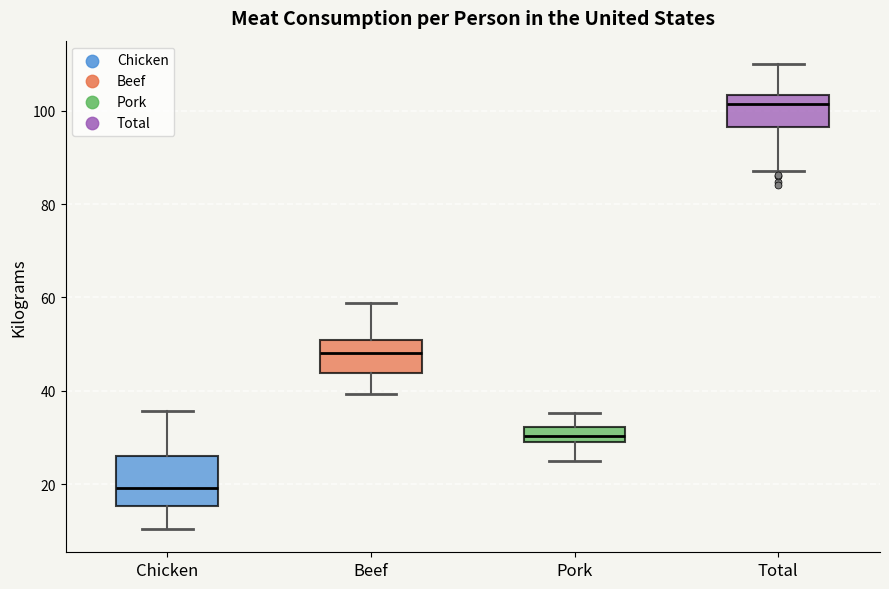

Reading left to right, read every box against the y-axis: the position of its median line, the range the box covers, and the ends of its whiskers. The values are not printed on the chart, so give them approximately, as read against the axis.

Chicken: median 20, box 16 to 26, whiskers 10 to 36
Beef: median 48, box 44 to 50, whiskers 40 to 58
Pork: median 30, box 28 to 32, whiskers 24 to 36
Total: median 102, box 96 to 104, whiskers 88 to 110